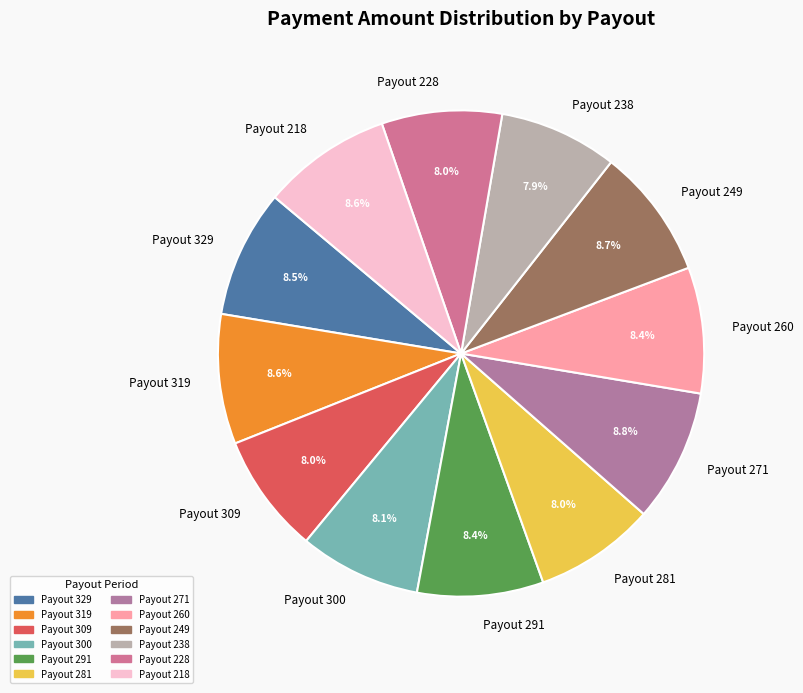

What percentage do Payout 249 and Payout 291 together represent?

17.1%